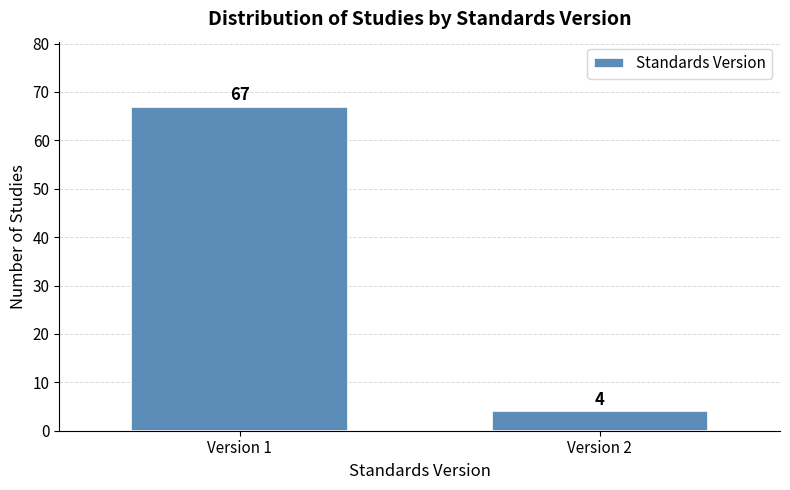

Reading left to right, what are all the values shown in this chart?

Version 1=67	Version 2=4